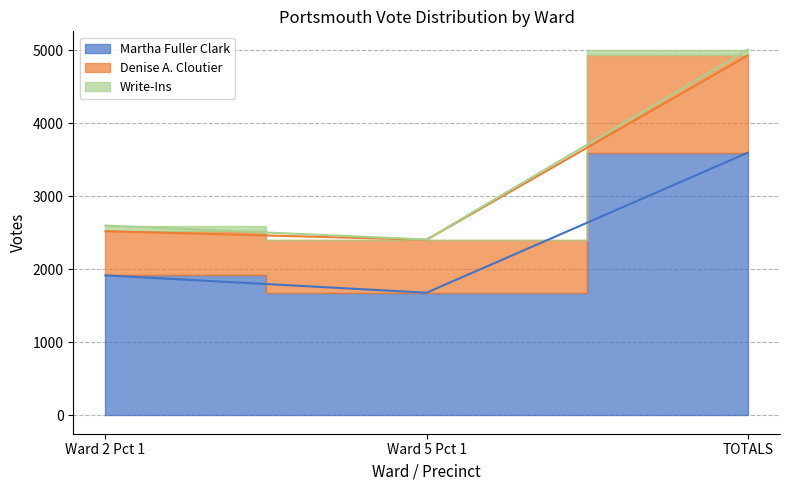

Is it true that Denise A. Cloutier equals 2405 at Ward 5 Pct 1?

True